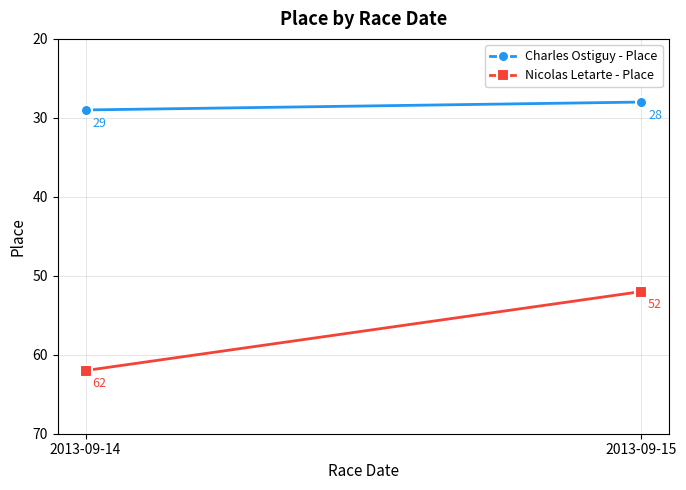

Is the value of Nicolas Letarte - Place at 2013-09-14 greater than the value of Charles Ostiguy - Place at 2013-09-14?

Yes